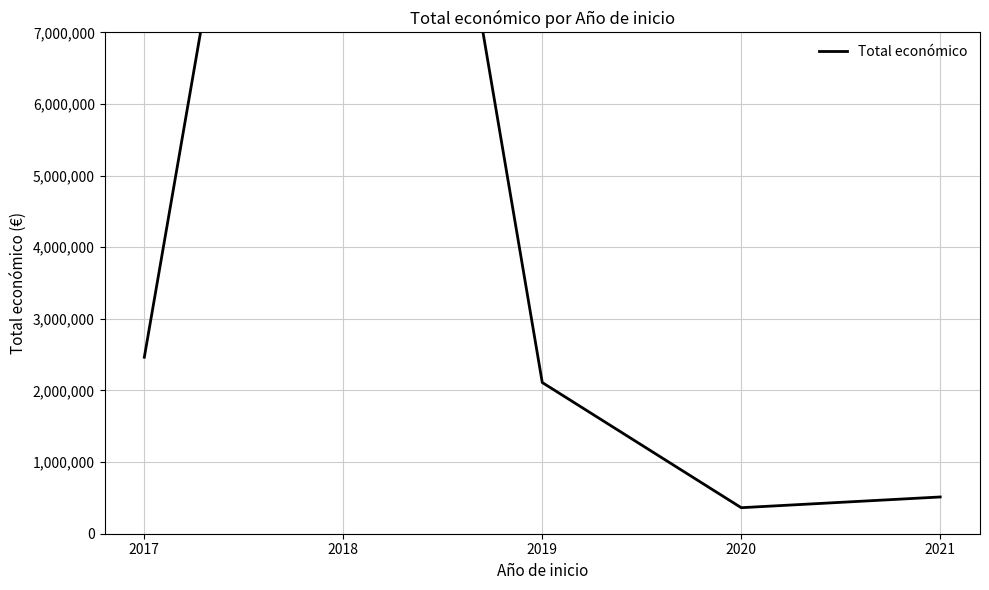

The chart shows a value of 1188477 at 2017. True or false?

False